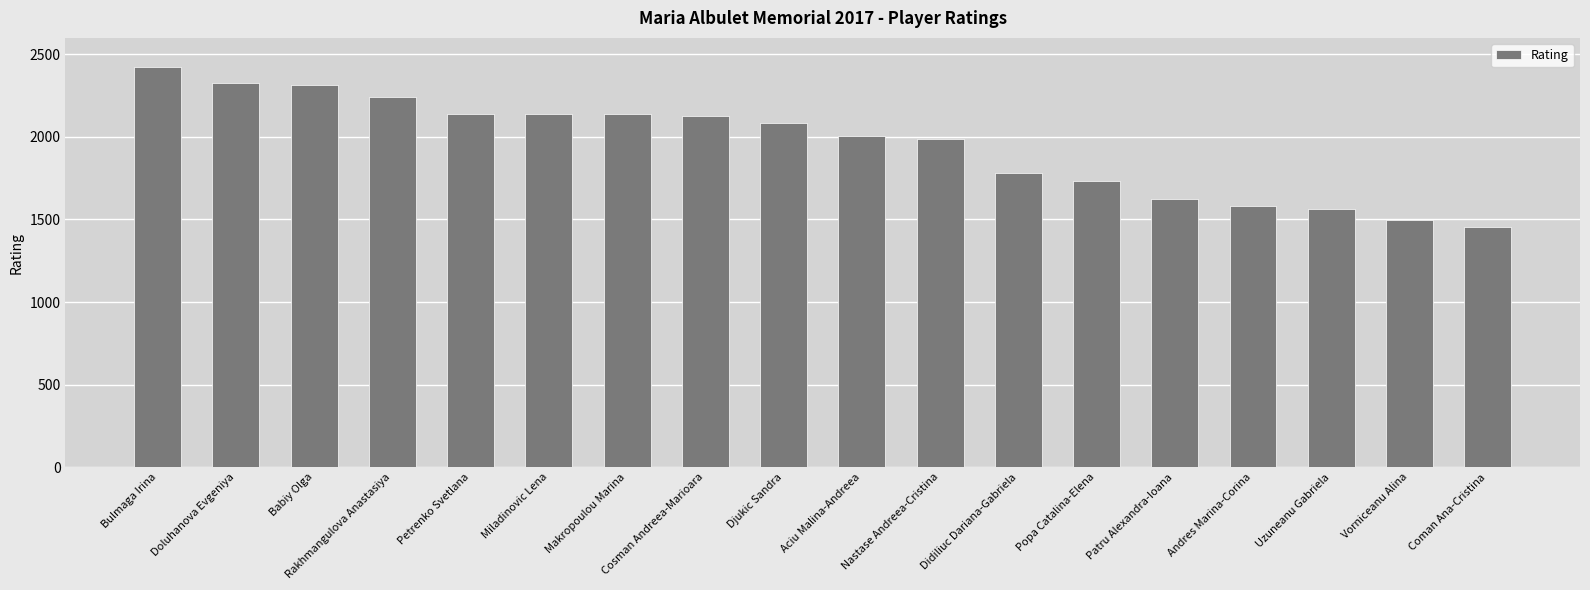

What is the change in value from Petrenko Svetlana to Popa Catalina-Elena?

-409